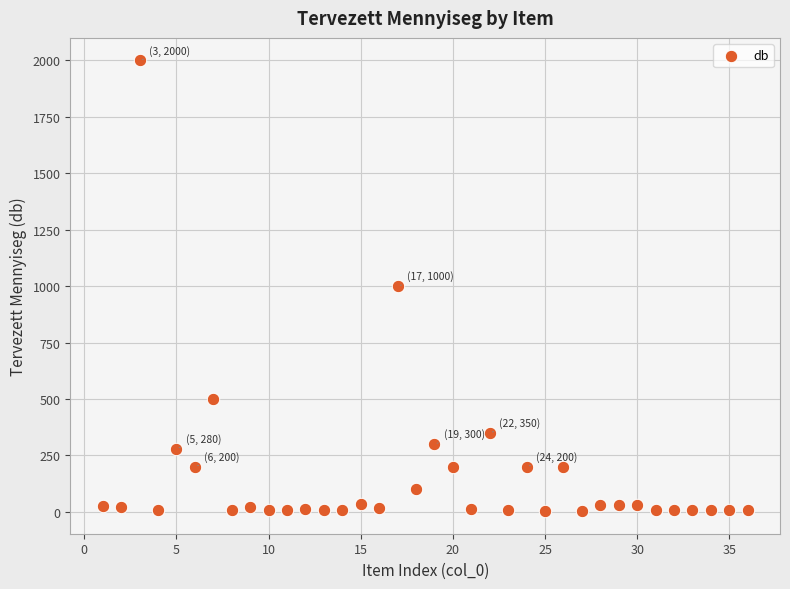

What is the range of X values (max minus min)?

35